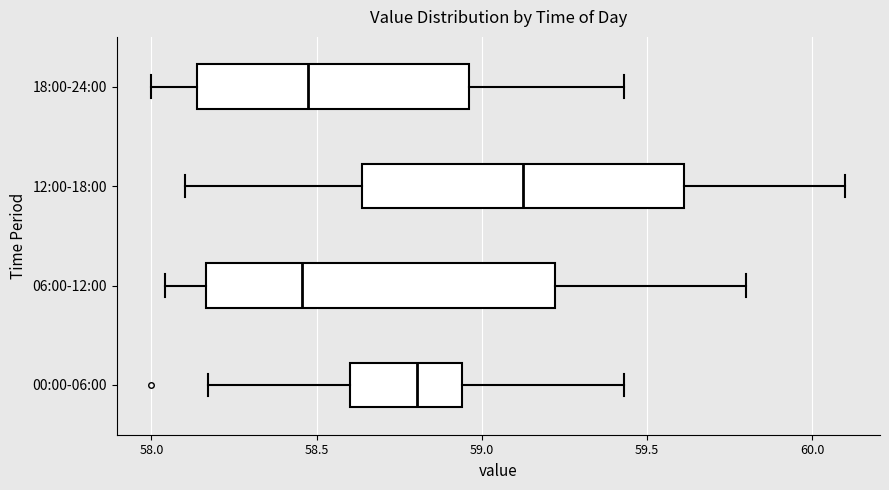

Reading bottom to top, read every box against the x-axis: the position of its median line, the range the box covers, and the ends of its whiskers. The values are not printed on the chart, so give them approximately, as read against the axis.

00:00-06:00: median 58.80, box 58.60 to 58.95, whiskers 58.15 to 59.45
06:00-12:00: median 58.45, box 58.15 to 59.20, whiskers 58.05 to 59.80
12:00-18:00: median 59.15, box 58.65 to 59.60, whiskers 58.10 to 60.10
18:00-24:00: median 58.50, box 58.15 to 58.95, whiskers 58.00 to 59.45